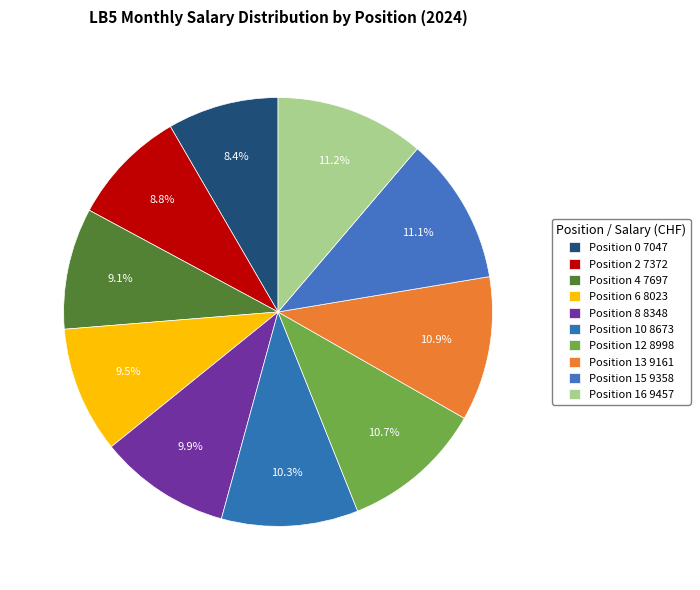

Count the number of slices in the pie.

10